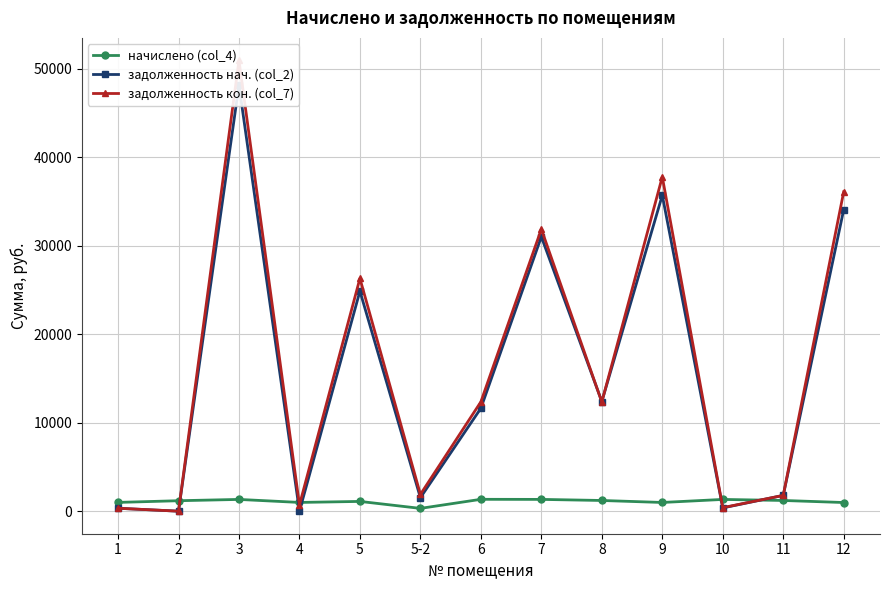

What value does the начислено (col_4) series have at 7?

1332.4